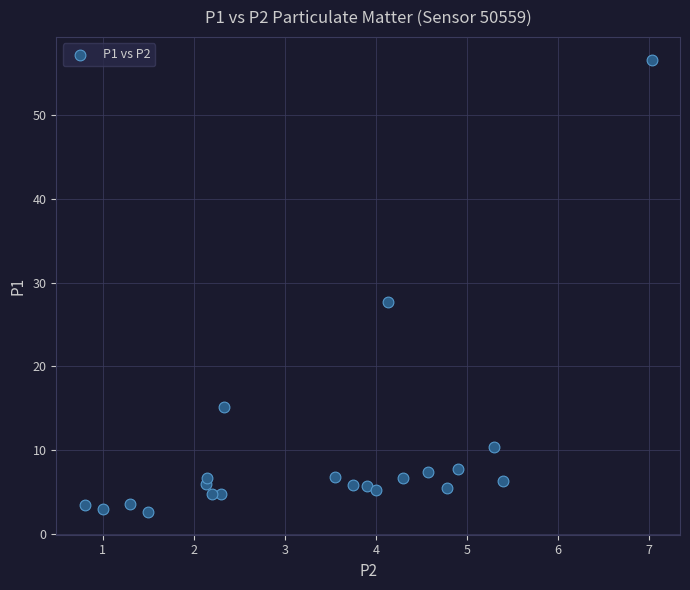

What Y value in the scatter plot is closest to 29?

27.7